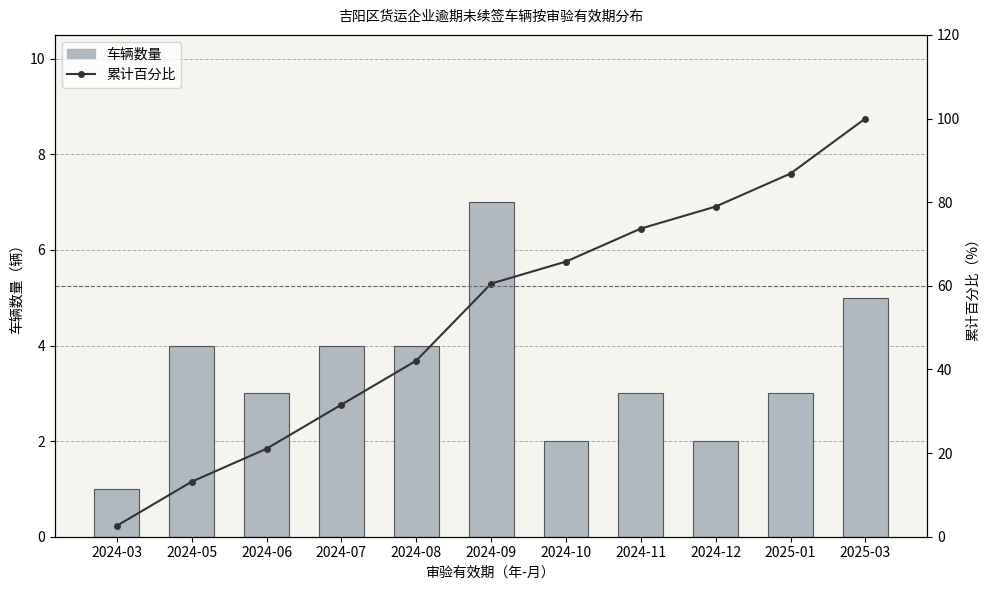

How many values in the 车辆数量 series are below 3?

3